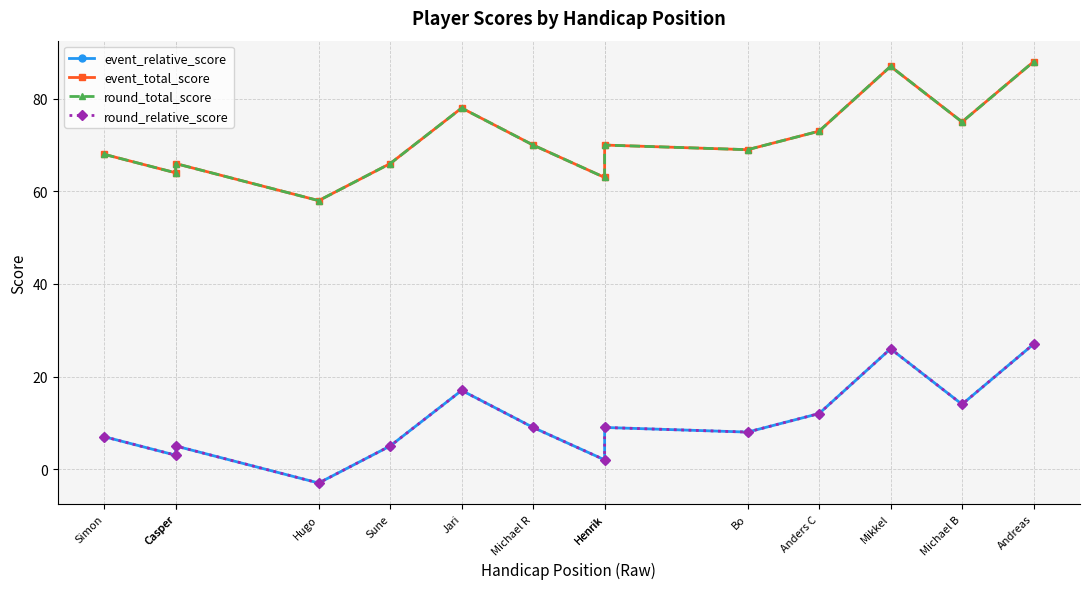

True or false: round_relative_score and round_total_score intersect in this chart.

False